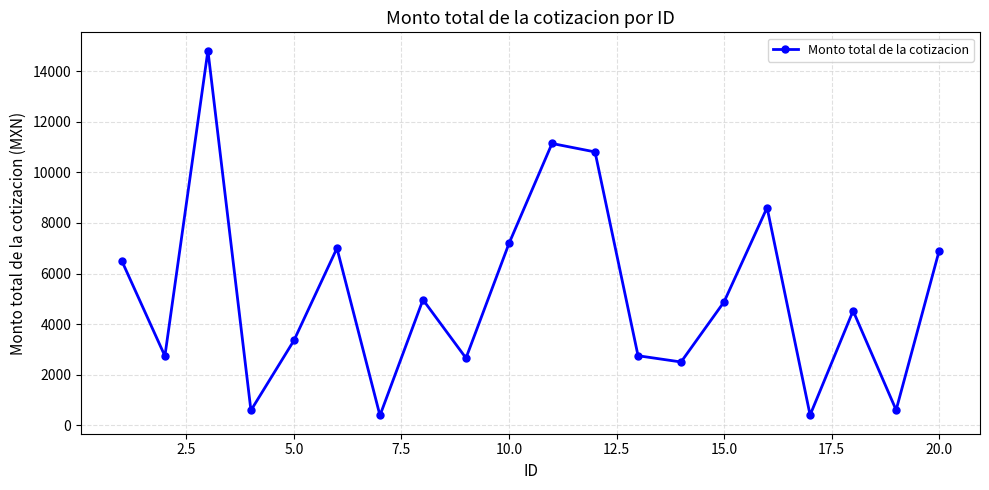

What is the maximum value shown in the chart?

14817.9